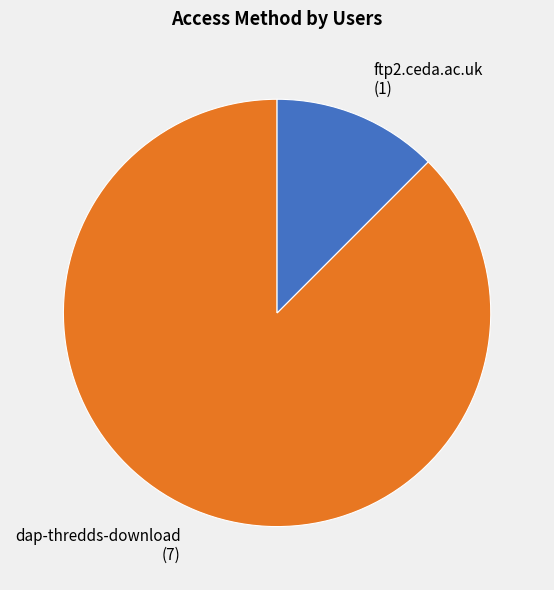

Do ftp2.ceda.ac.uk and dap-thredds-download together represent more than half of the pie?

Yes